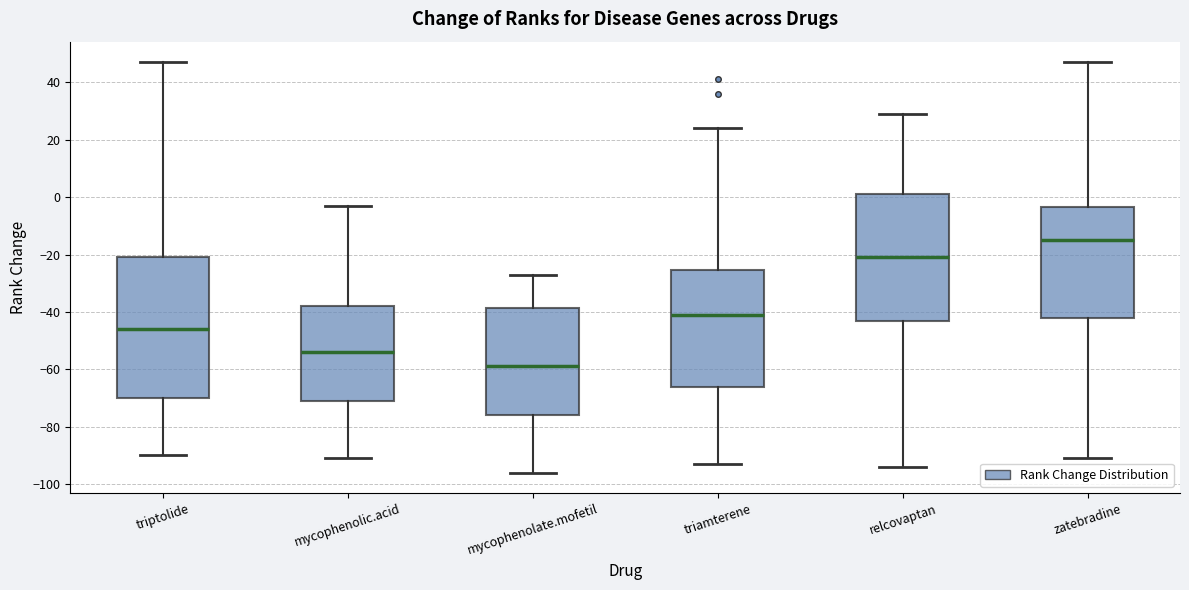

Reading left to right, transcribe this box plot: for each box, give where its median line is, the range the box spans, and where its two whiskers end, as read against the y-axis. The values are not printed on the chart, so give them approximately, as read against the axis.

triptolide: median -46, box -70 to -20, whiskers -90 to 48
mycophenolic.acid: median -54, box -70 to -38, whiskers -90 to -2
mycophenolate.mofetil: median -58, box -76 to -38, whiskers -96 to -26
triamterene: median -40, box -66 to -26, whiskers -92 to 24
relcovaptan: median -20, box -42 to 2, whiskers -94 to 30
zatebradine: median -14, box -42 to -4, whiskers -90 to 48